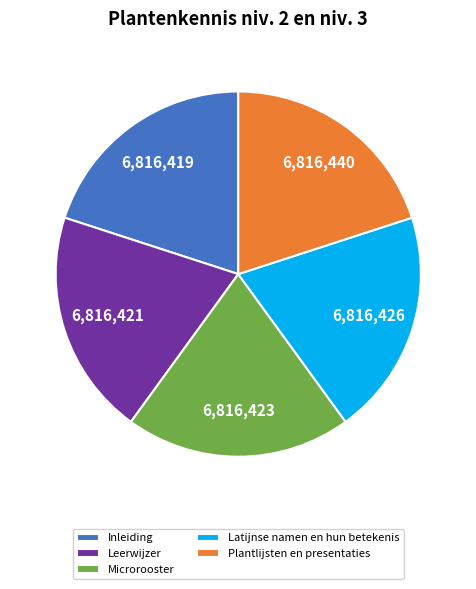

The Plantlijsten en presentaties slice represents 27% of the pie. True or false?

False